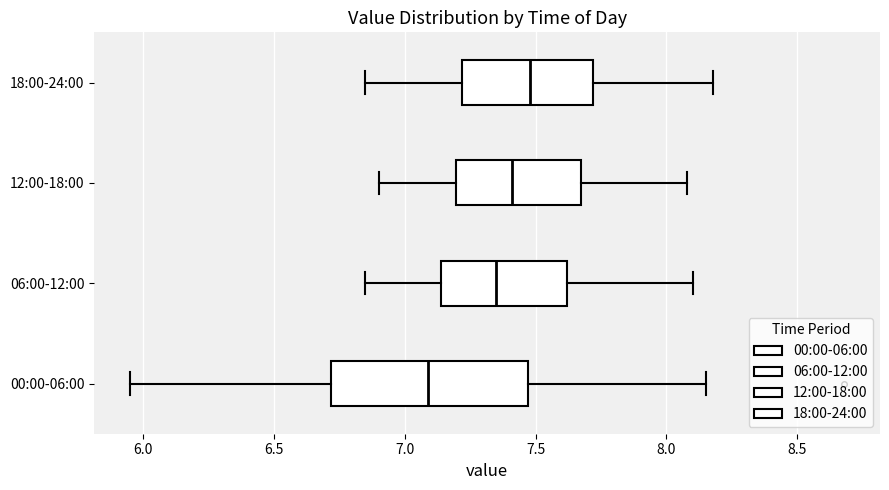

Where does the median line of the box for 06:00-12:00 sit on the x-axis? The values are not printed on the chart, so give them approximately, as read against the axis.

7.35